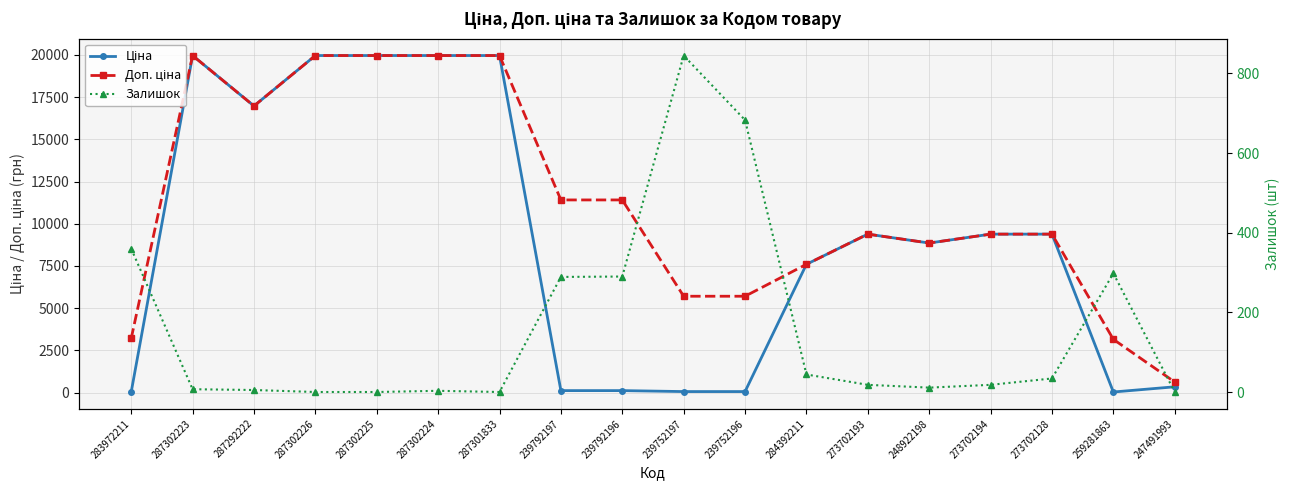

Count the number of categories in the chart.

18